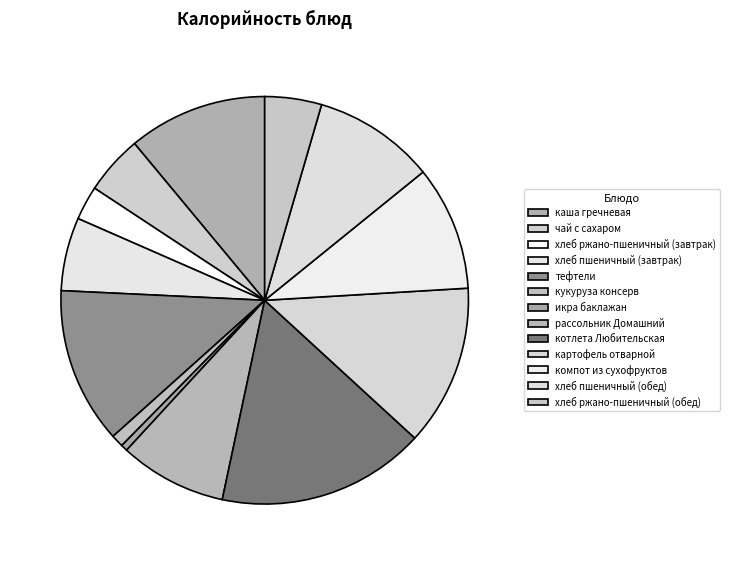

Do рассольник Домашний and котлета Любительская together represent more than half of the pie?

No